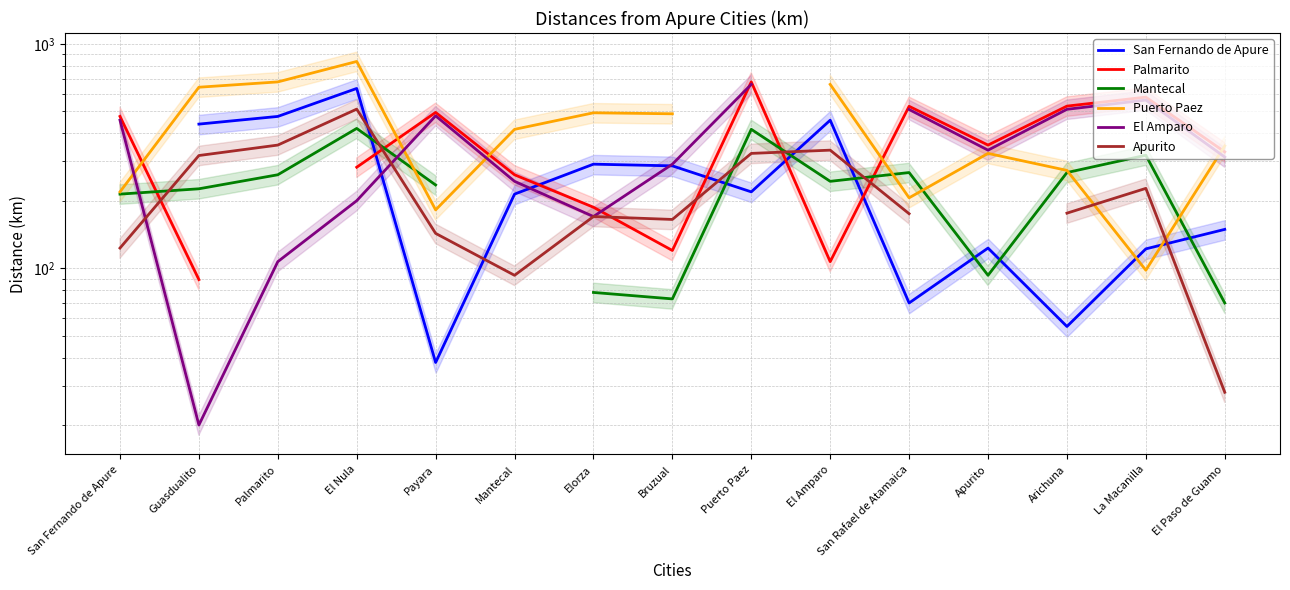

At which category does the chart reach its minimum across all series?

Guasdualito